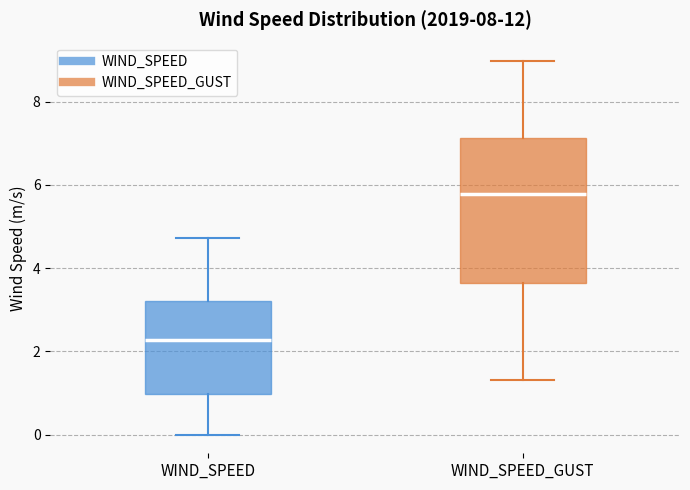

Comparing the boxes themselves (not the whiskers), which one is the tallest?

WIND_SPEED_GUST